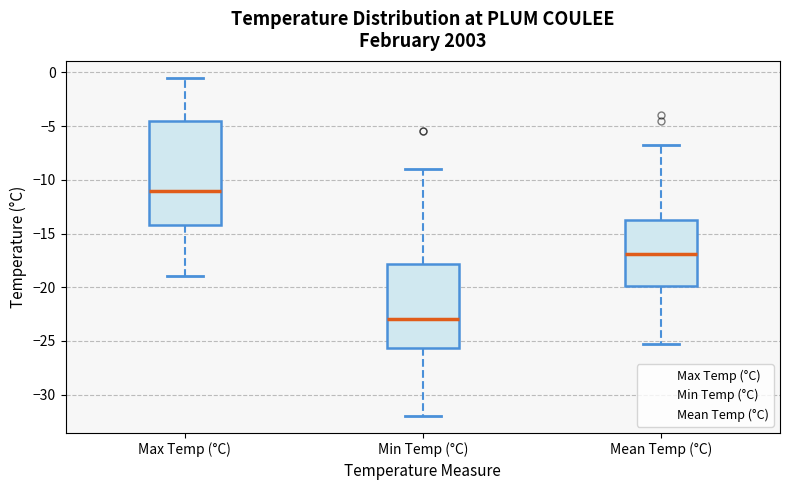

Comparing the boxes themselves (not the whiskers), which one is the tallest?

Max Temp (°C)